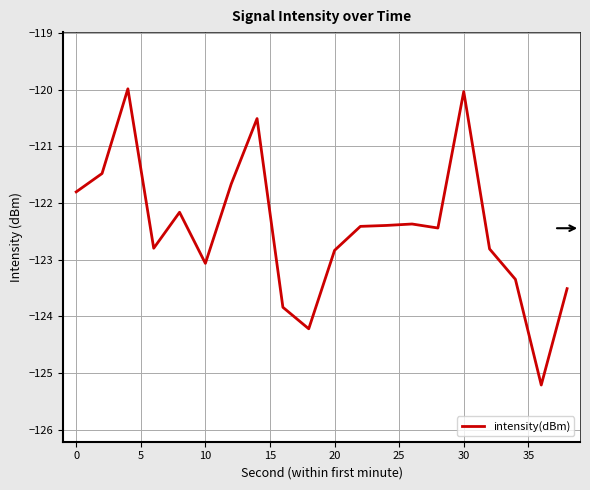

What is the maximum value shown in the chart?

-120.0